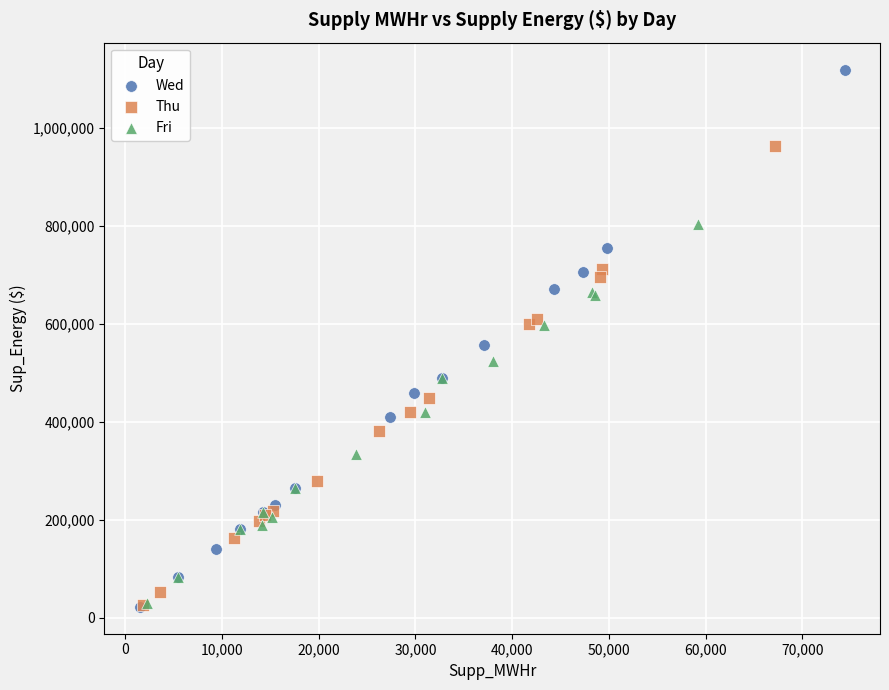

Which series contains the highest Y value?

Wed